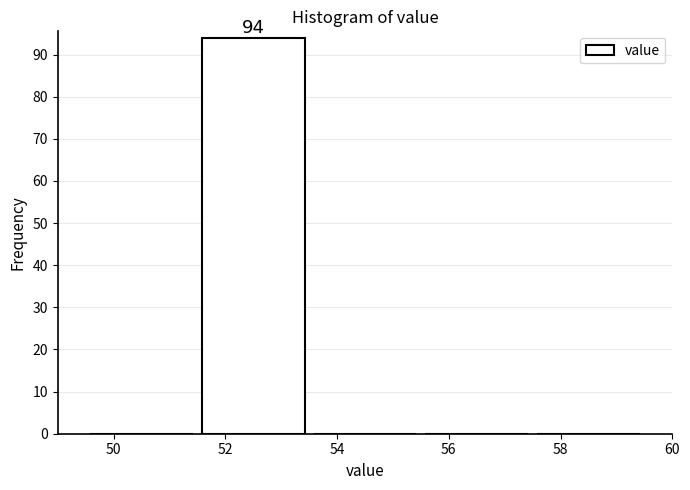

Over which range of the x-axis is the bar tallest?

51.5 to 53.5